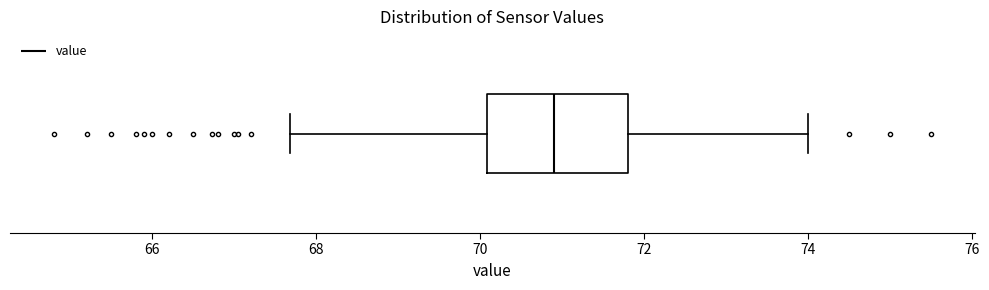

Where is the right edge of the box on the x-axis? The values are not printed on the chart, so give them approximately, as read against the axis.

71.8